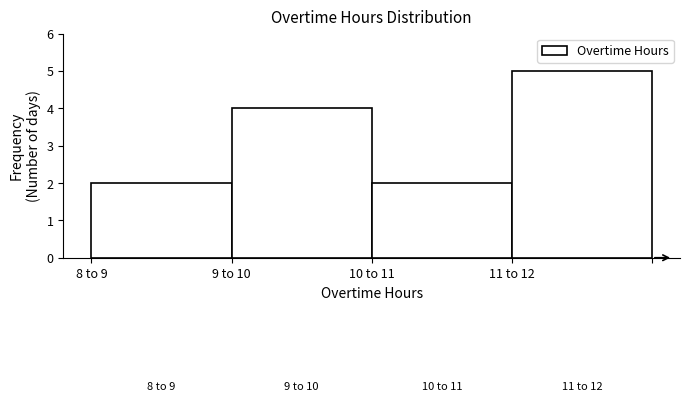

Reading left to right, extract all data points from this chart.

8 to 9=2	9 to 10=4	10 to 11=2	11 to 12=5